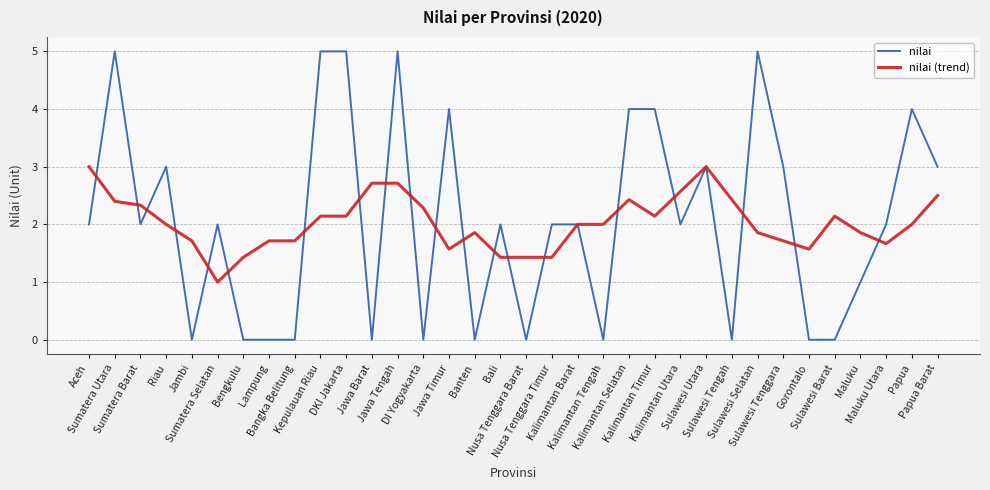

Which series changed the most between Kepulauan Riau and Maluku?

nilai